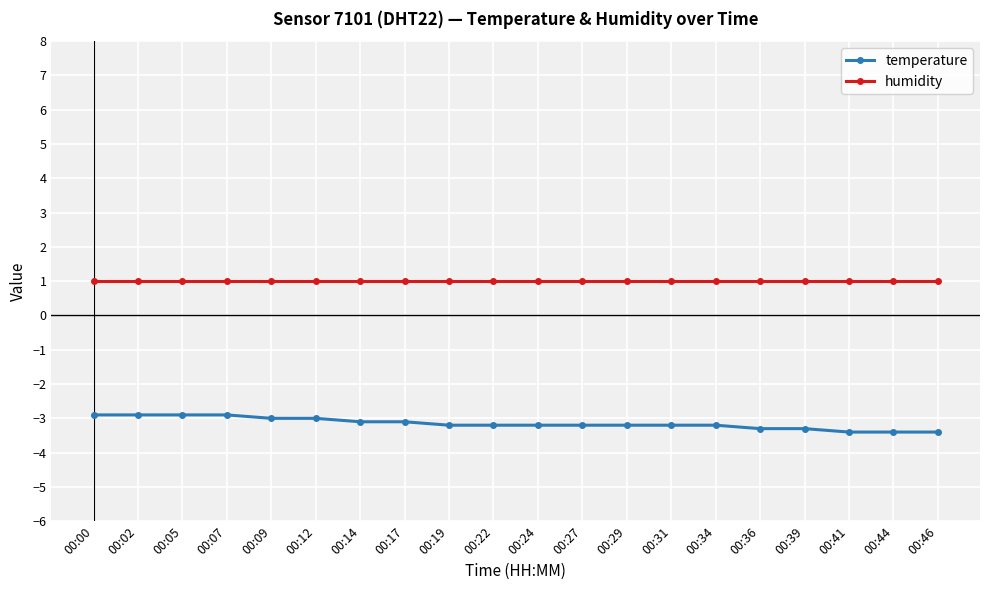

What is the difference between the maximum and second lowest values in the temperature series?

0.5